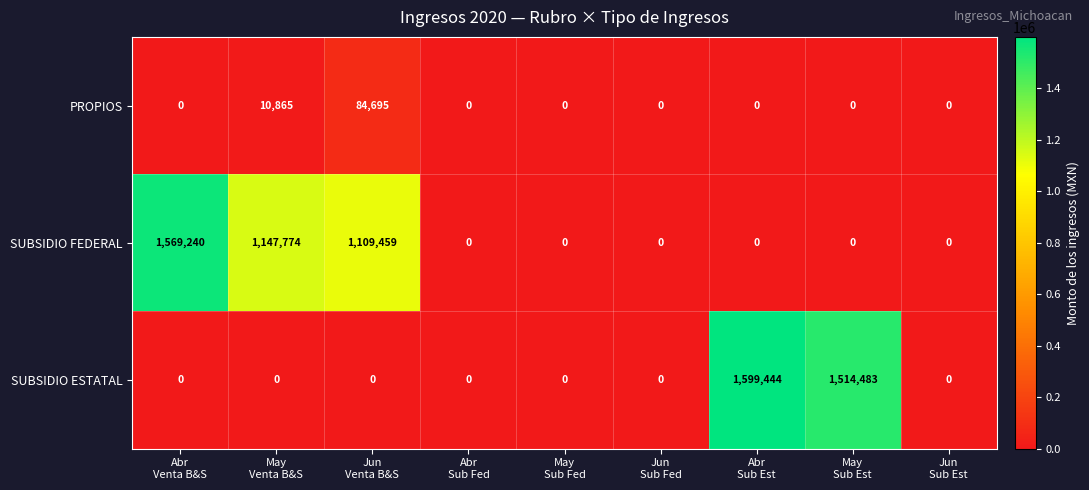

How many distinct data groups are displayed?

3